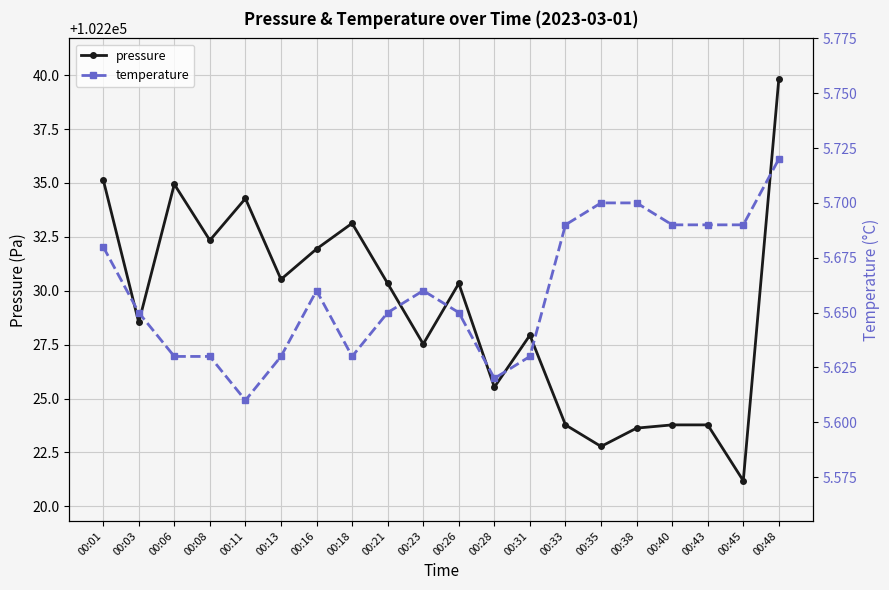

Is this an area chart (filled region under the line)?

No